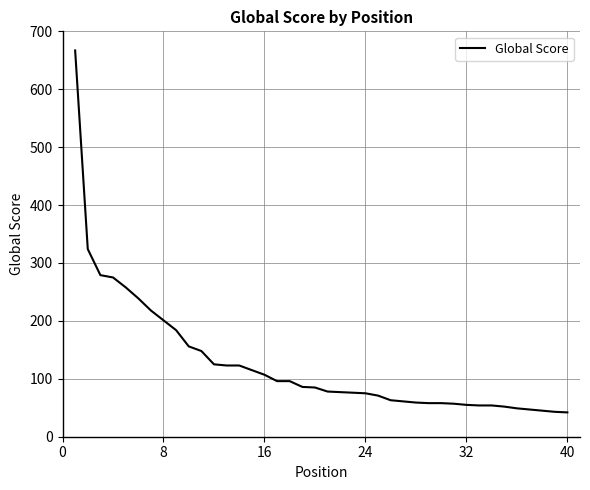

What is the difference between the maximum and minimum values?

625